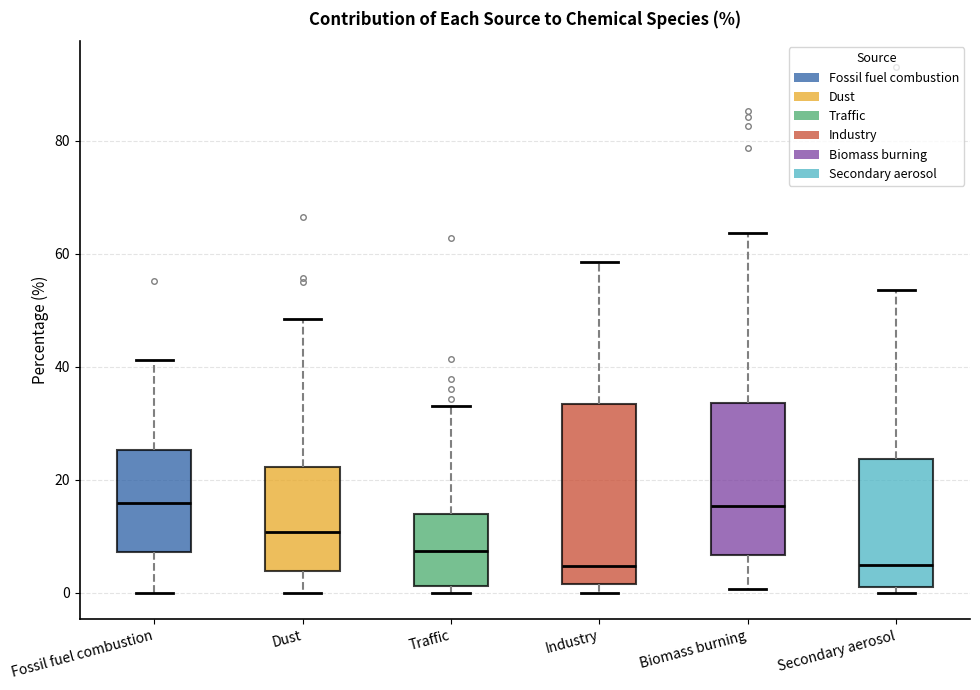

Reading left to right, read every box against the y-axis: the position of its median line, the range the box covers, and the ends of its whiskers. The values are not printed on the chart, so give them approximately, as read against the axis.

Fossil fuel combustion: median 16, box 8 to 26, whiskers 0 to 42
Dust: median 10, box 4 to 22, whiskers 0 to 48
Traffic: median 8, box 2 to 14, whiskers 0 to 34
Industry: median 4, box 2 to 34, whiskers 0 to 58
Biomass burning: median 16, box 6 to 34, whiskers 0 to 64
Secondary aerosol: median 4, box 2 to 24, whiskers 0 to 54